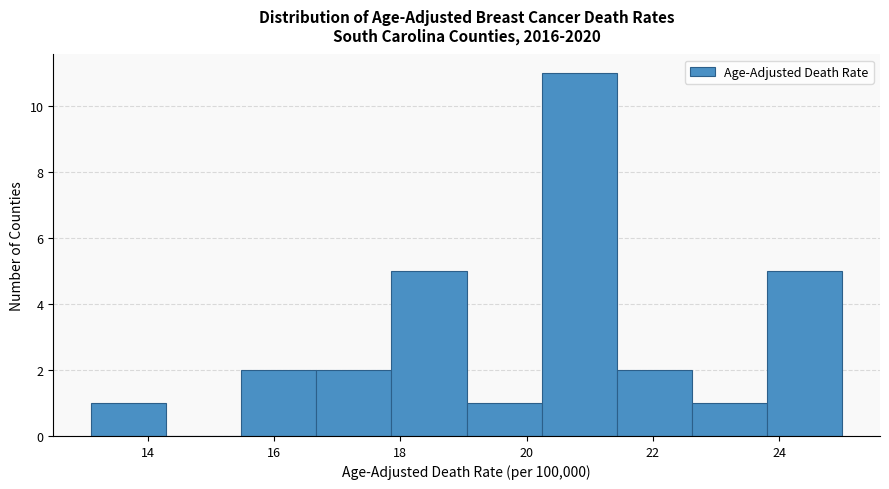

Reading left to right, list every bar in this chart as the range it spans on the x-axis followed by its height. Neither the bar edges nor the heights are printed on the chart, so give them approximately, as read against the axes.

13.2 to 14.2: 1
14.2 to 15.4: 0
15.4 to 16.6: 2
16.6 to 17.8: 2
17.8 to 19.0: 5
19.0 to 20.2: 1
20.2 to 21.4: 11
21.4 to 22.6: 2
22.6 to 23.8: 1
23.8 to 25.0: 5